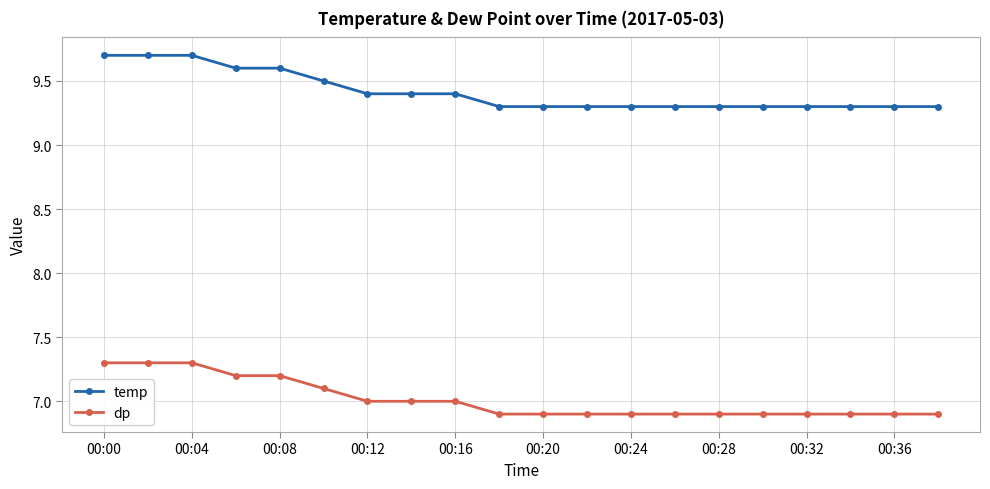

What is the value of the dp point at the 4th from the left?

7.2